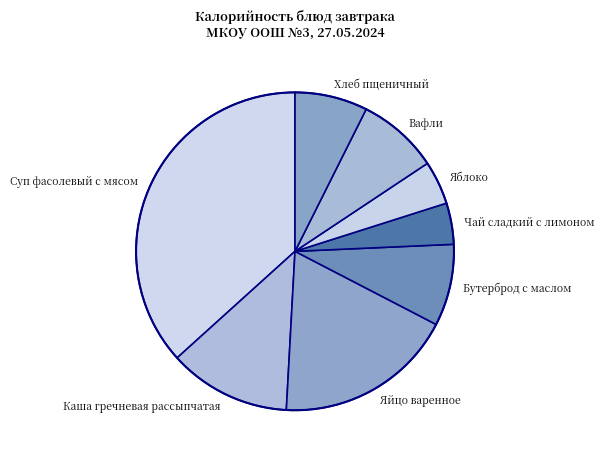

True or false: Суп фасолевый с мясом accounts for 37% of the total.

True